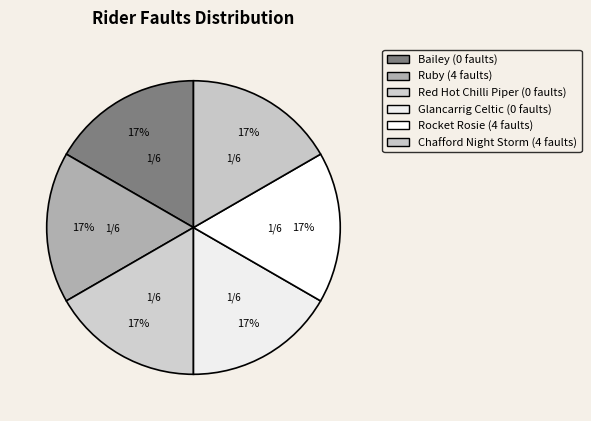

How many segments does this pie chart have?

6